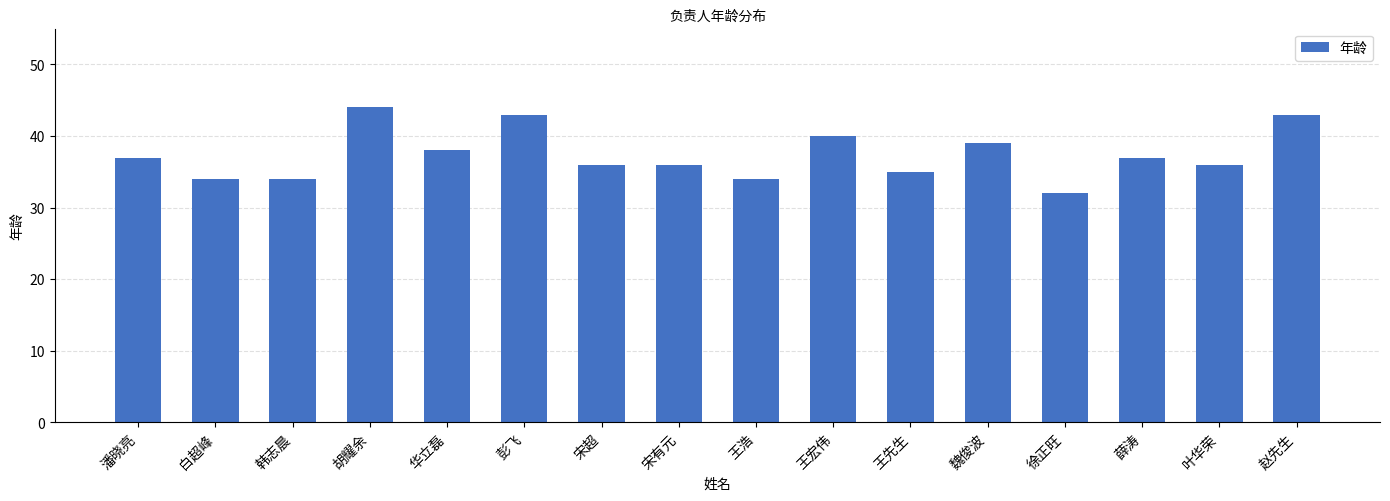

What is the ratio of the value at 宋有元 to the value at 徐正旺?

1.1